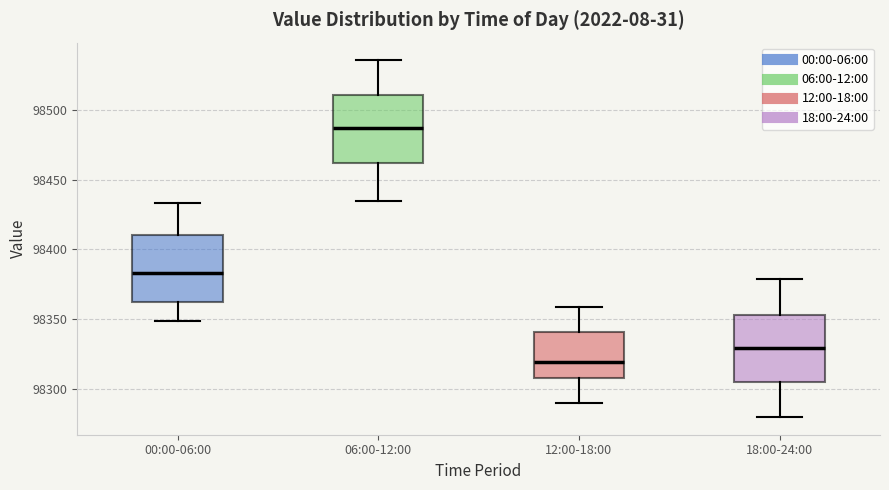

Reading left to right, transcribe this box plot: for each box, give where its median line is, the range the box spans, and where its two whiskers end, as read against the y-axis. The values are not printed on the chart, so give them approximately, as read against the axis.

00:00-06:00: median 98385, box 98360 to 98410, whiskers 98350 to 98435
06:00-12:00: median 98485, box 98460 to 98510, whiskers 98435 to 98535
12:00-18:00: median 98320, box 98310 to 98340, whiskers 98290 to 98360
18:00-24:00: median 98330, box 98305 to 98355, whiskers 98280 to 98380